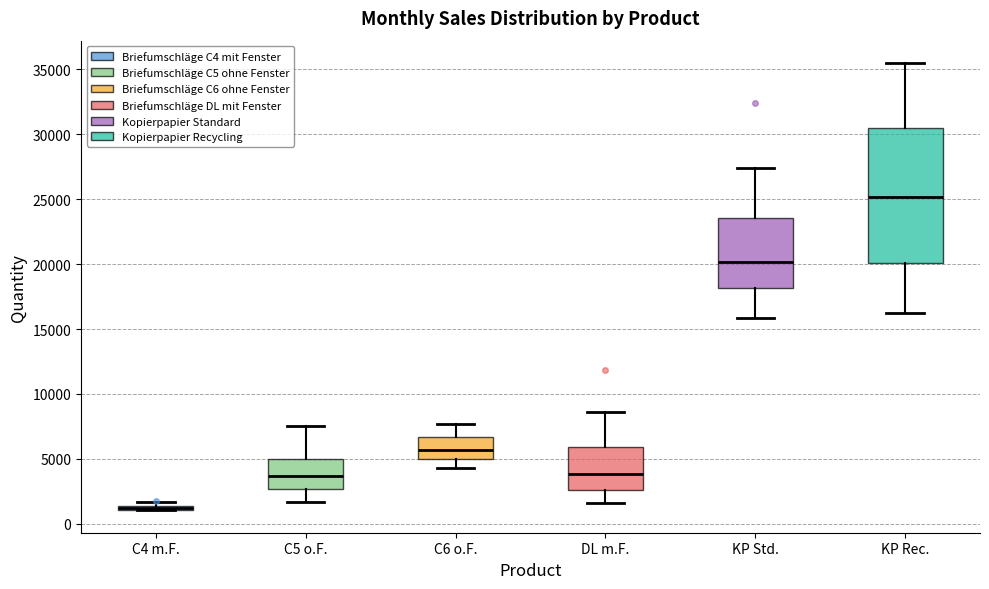

Where does the median line of the box for C5 o.F. sit on the y-axis? The values are not printed on the chart, so give them approximately, as read against the axis.

3500